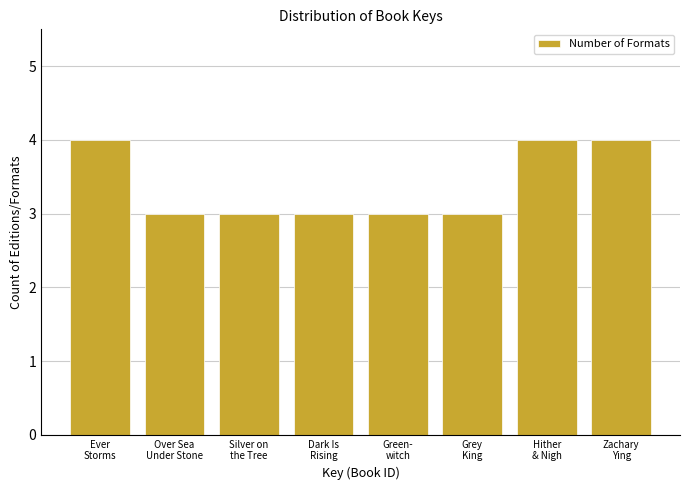

Reading left to right, extract all data points from this chart.

4	3	3	3	3	3	4	4